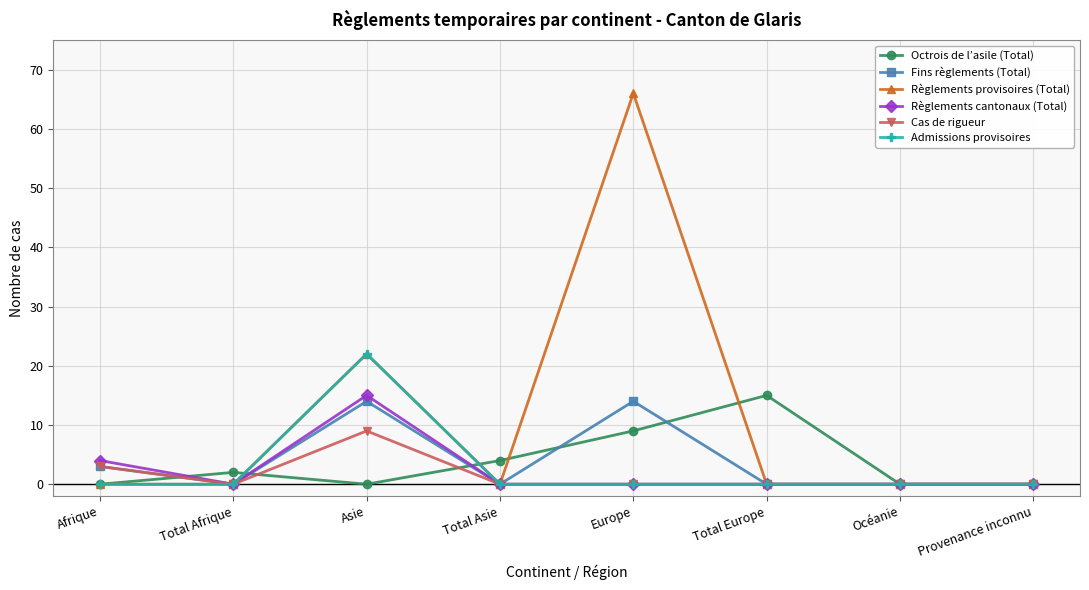

What is the maximum value for Règlements provisoires (Total)?

66